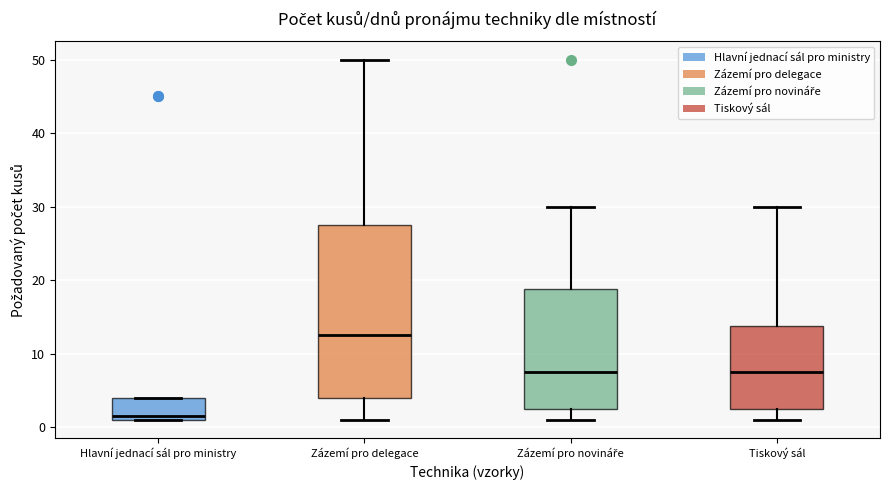

Reading left to right, transcribe this box plot: for each box, give where its median line is, the range the box spans, and where its two whiskers end, as read against the y-axis. The values are not printed on the chart, so give them approximately, as read against the axis.

Hlavní jednací sál pro ministry: median 2, box 1 to 4, whiskers 1 to 4
Zázemí pro delegace: median 13, box 4 to 28, whiskers 1 to 50
Zázemí pro novináře: median 8, box 3 to 19, whiskers 1 to 30
Tiskový sál: median 8, box 3 to 14, whiskers 1 to 30